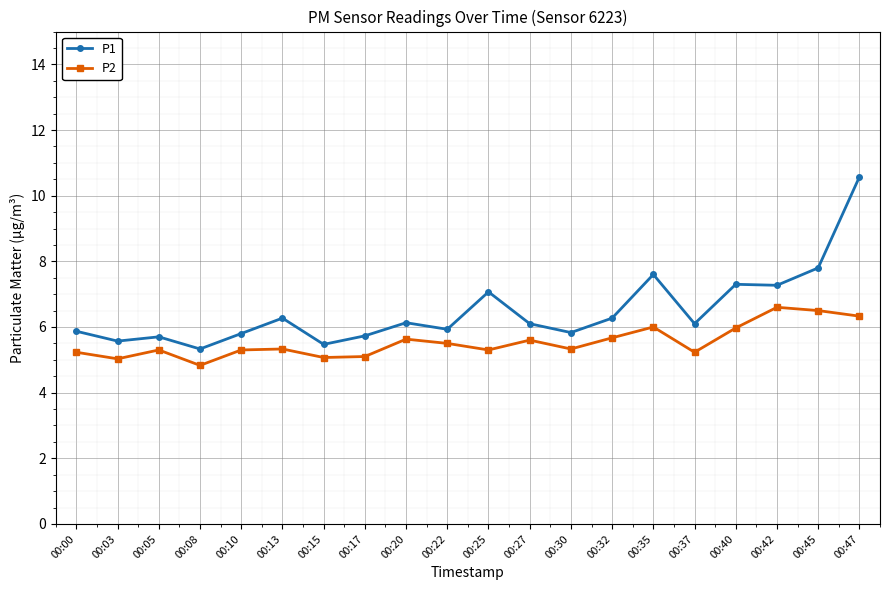

The value of P1 at 00:03 is 2.2. True or false?

False